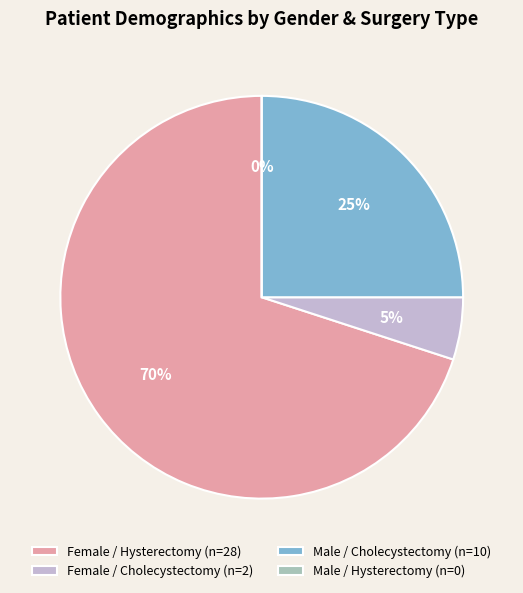

Which has a higher value, female or male?

female